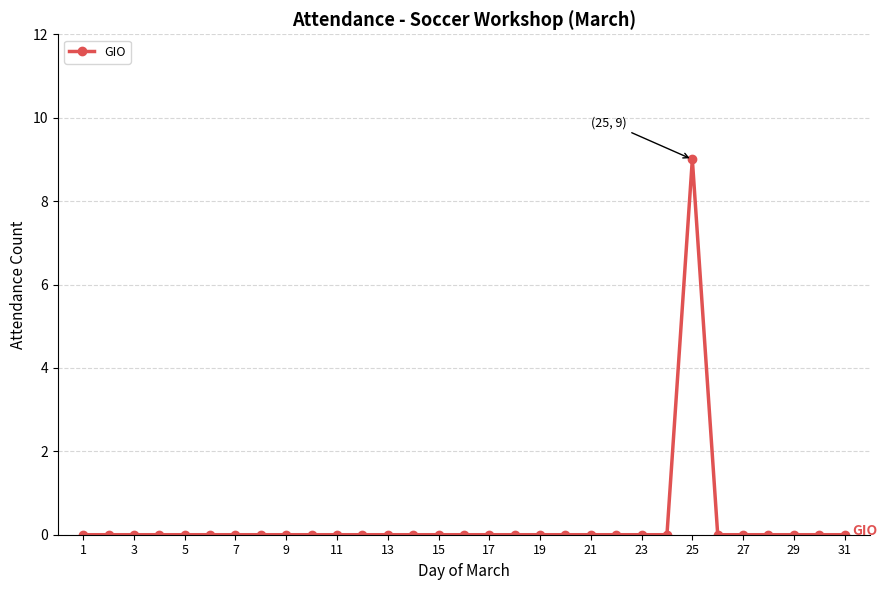

What is the greatest value displayed?

9